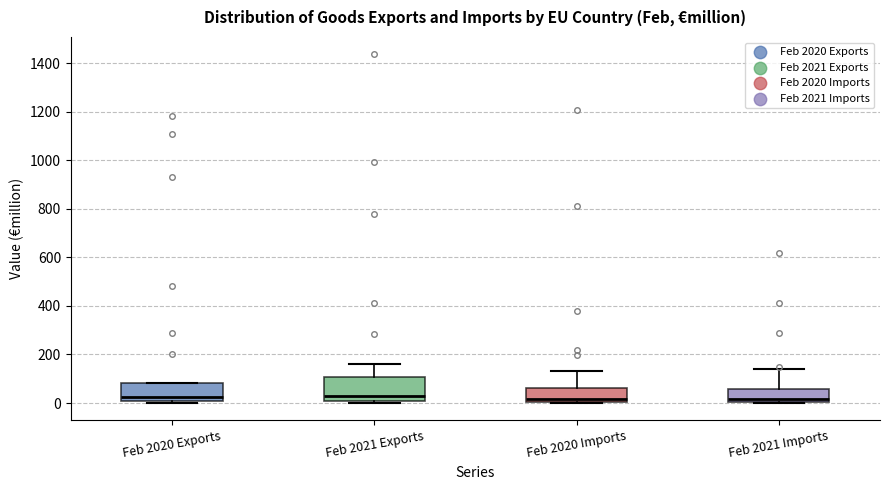

Reading left to right, transcribe this box plot: for each box, give where its median line is, the range the box spans, and where its two whiskers end, as read against the y-axis. The values are not printed on the chart, so give them approximately, as read against the axis.

Feb 2020 Exports: median 20, box 0 to 80, whiskers 0 to 80
Feb 2021 Exports: median 20, box 0 to 100, whiskers 0 to 160
Feb 2020 Imports: median 20, box 0 to 60, whiskers 0 to 140
Feb 2021 Imports: median 20, box 0 to 60, whiskers 0 to 140